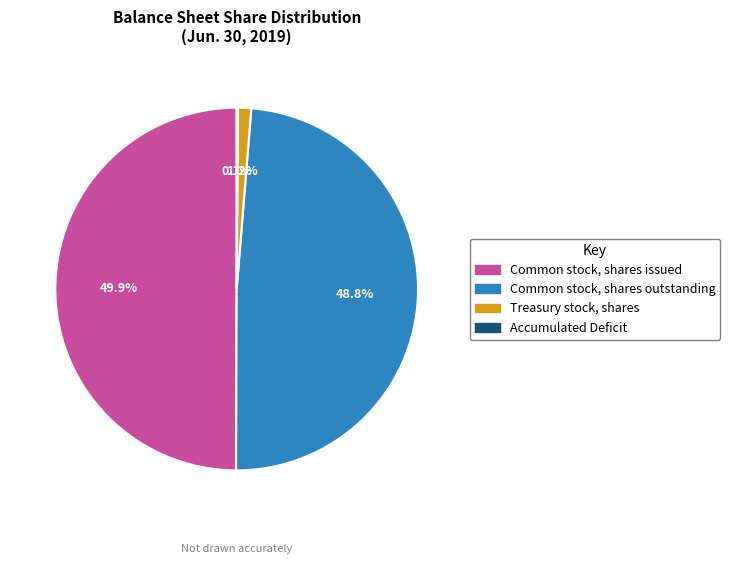

What is the largest slice in the pie chart?

Common stock, shares issued